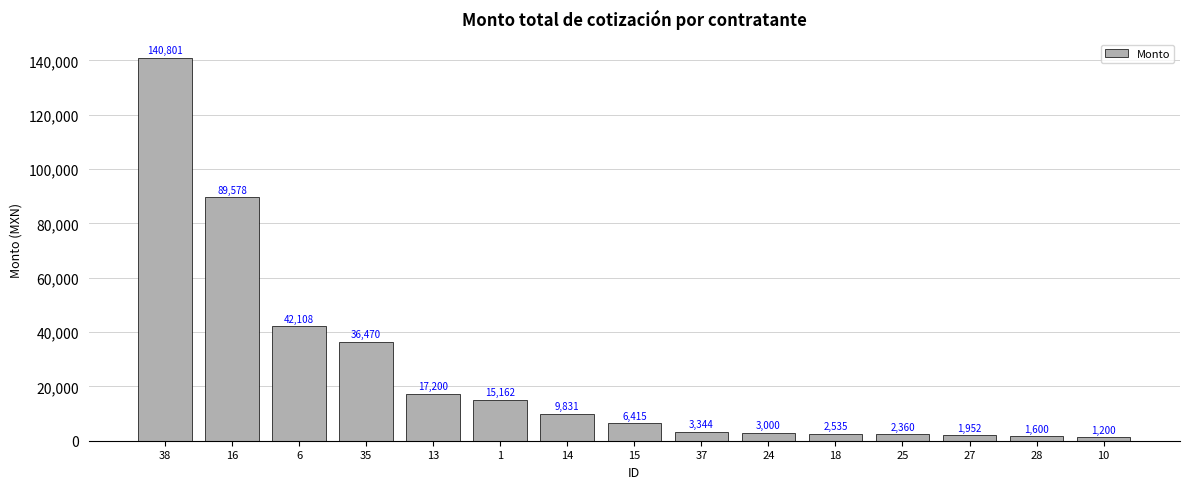

What is the value of the 11th bar from the left?

2535.0